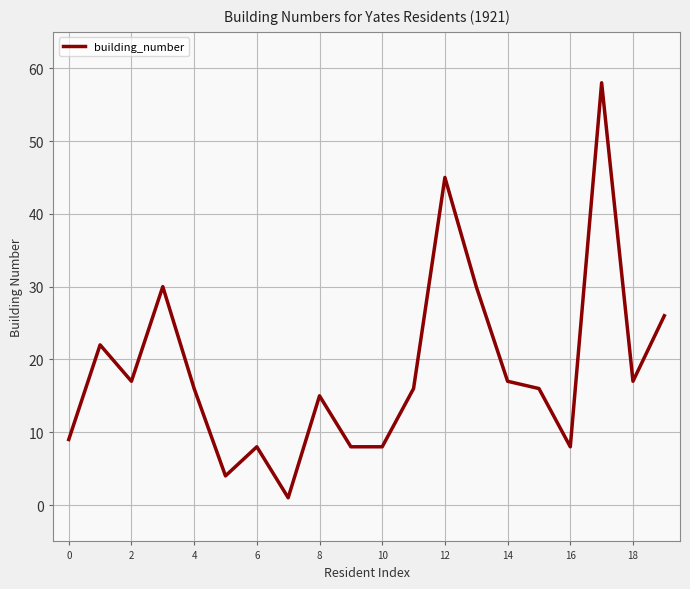

What is the greatest value displayed?

58